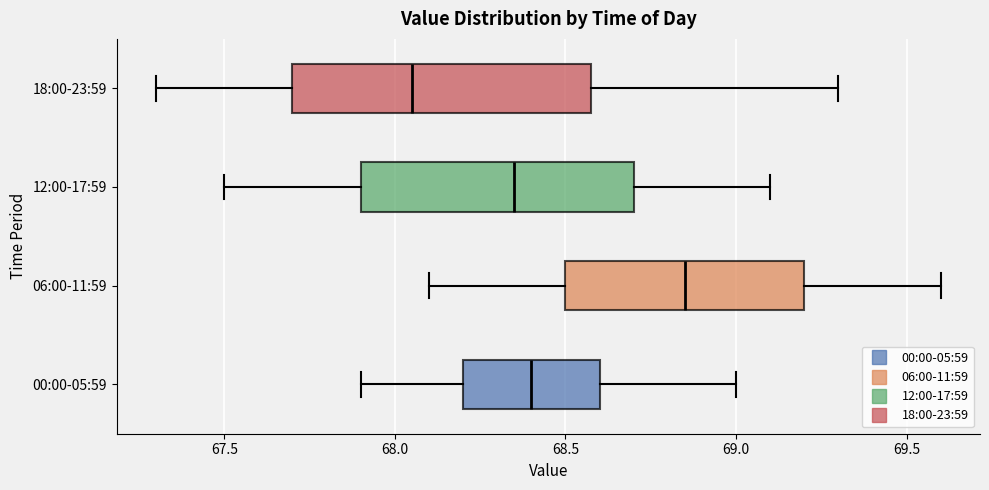

Which box's median line is the furthest to the right?

06:00-11:59